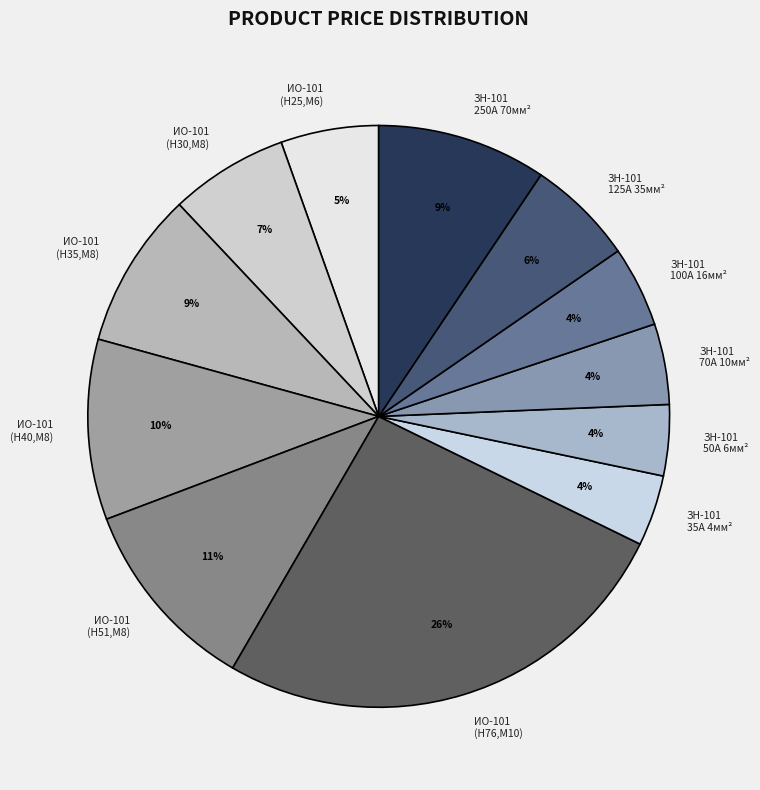

The ЗН-101 70А 10мм² slice represents 4% of the pie. True or false?

True